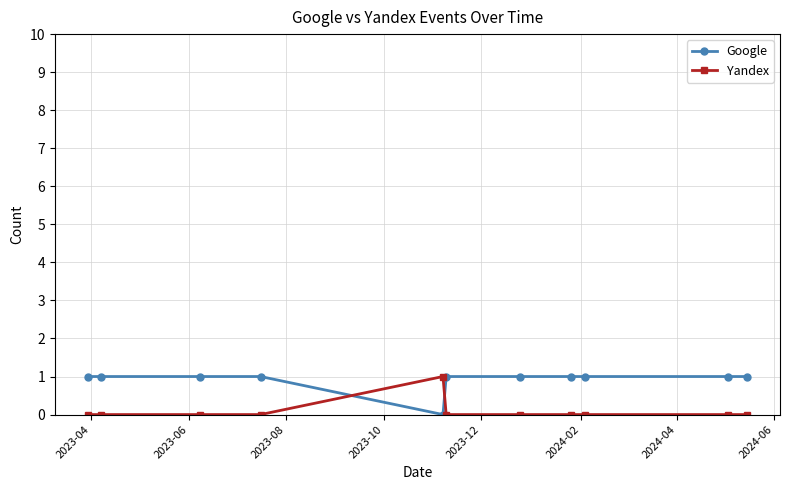

How many Google values are between 1 and 2?

10